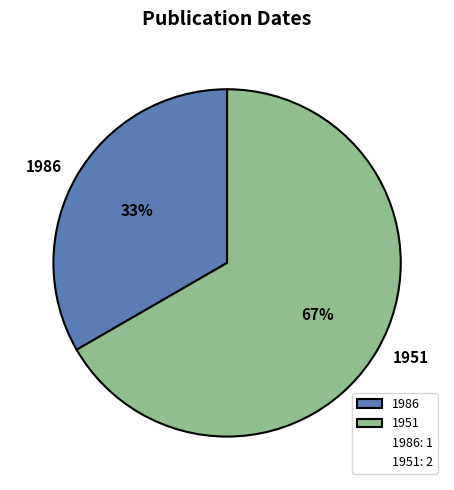

Rank the categories by value from highest to lowest.

1951, 1986